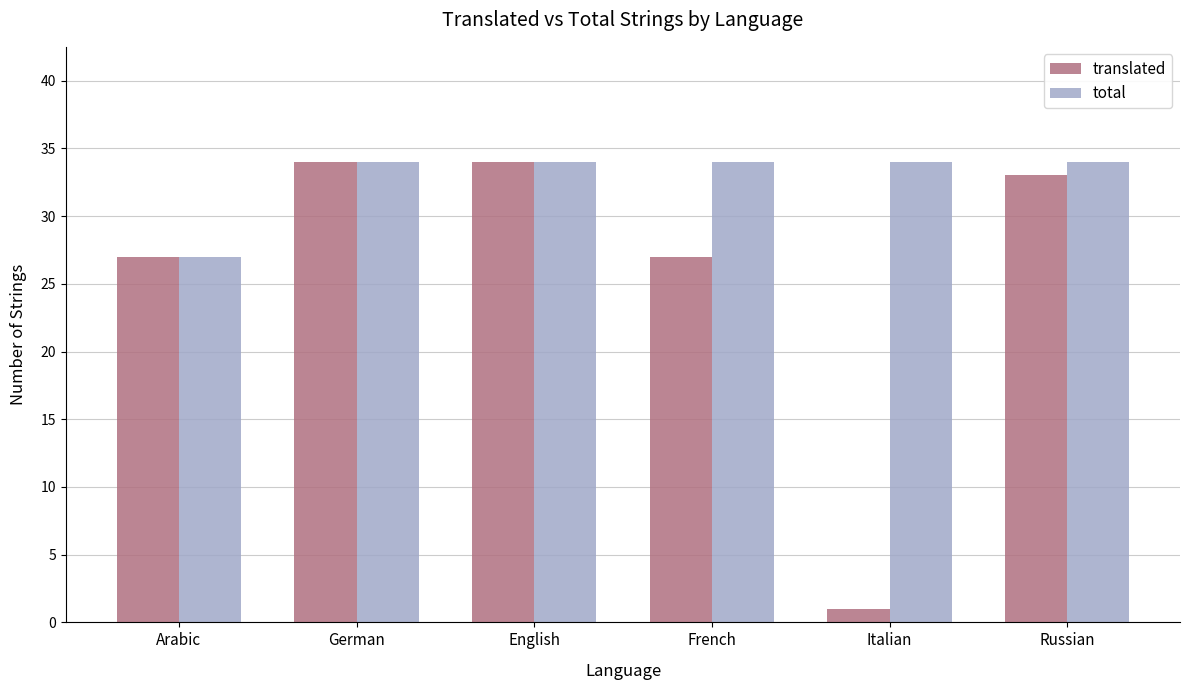

What is the label of the 1st bar from the right?

Russian